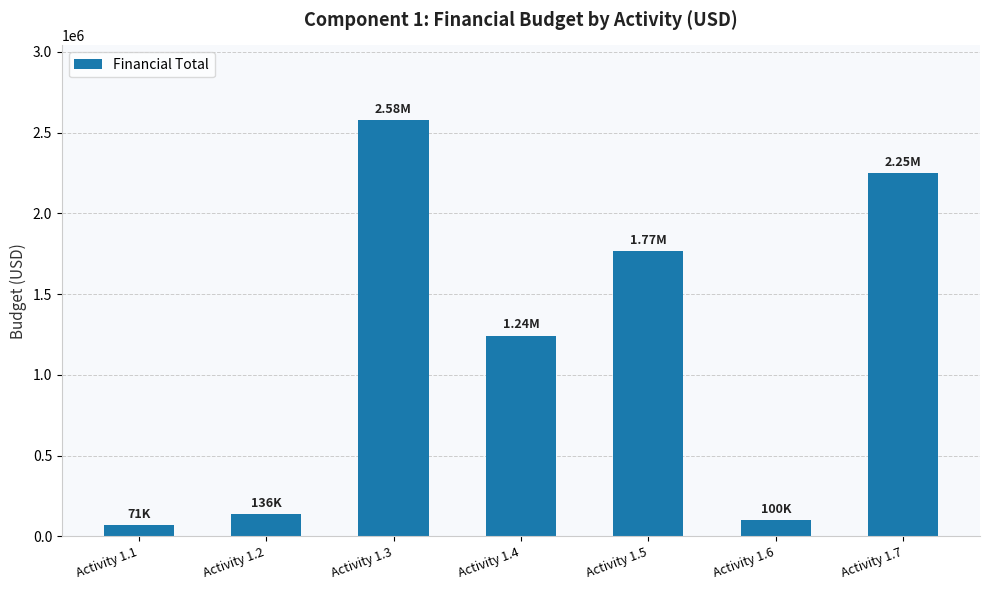

What is the sum of the values at Activity 1.6 and Activity 1.4?

1342800.0